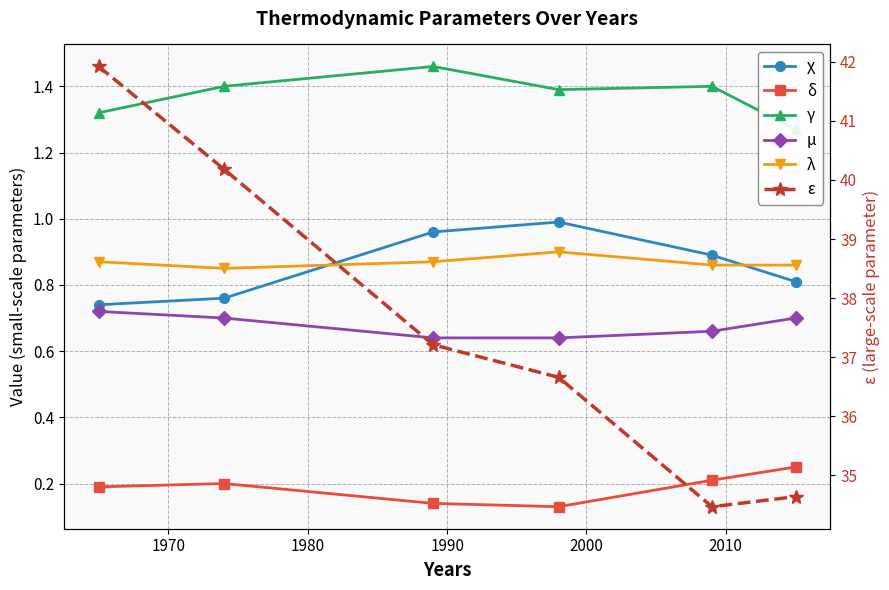

How many lines are shown in the chart?

6